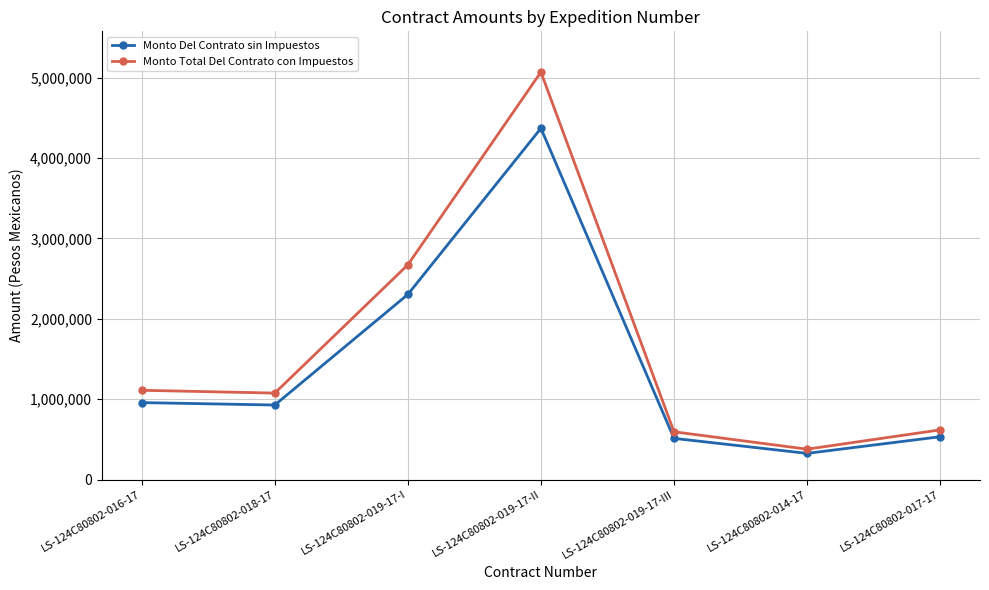

What is the difference between the highest and lowest values at LS-124C80802-019-17-II?

699019.3